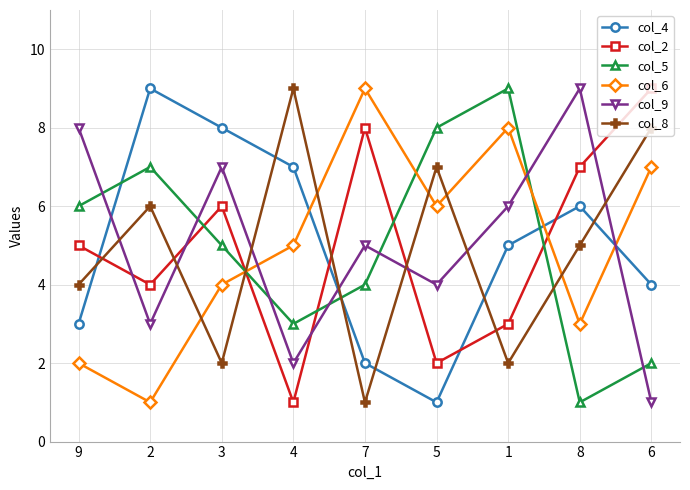

Between 7 and 8, which series saw the biggest shift?

col_6